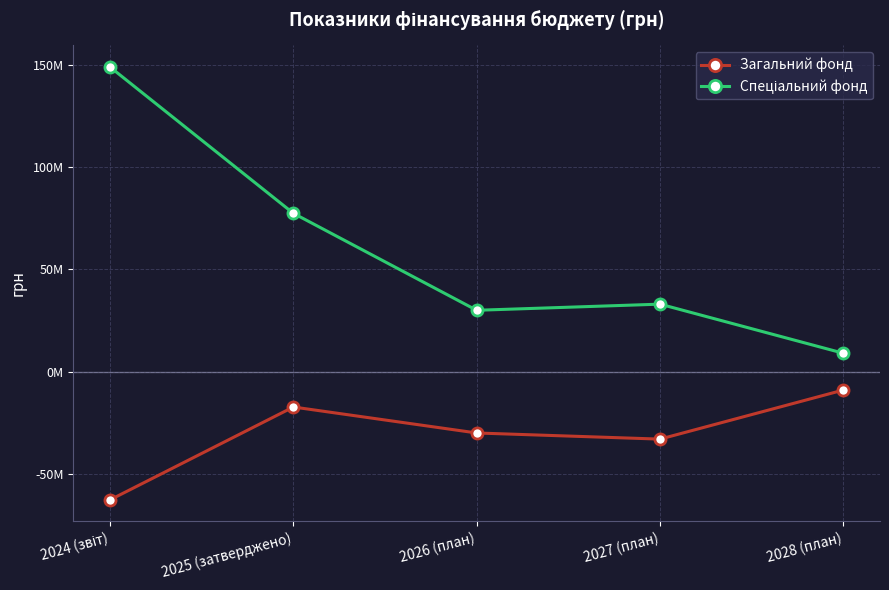

Where does the Спеціальний фонд series first go above 33000000?

2024 (звіт)